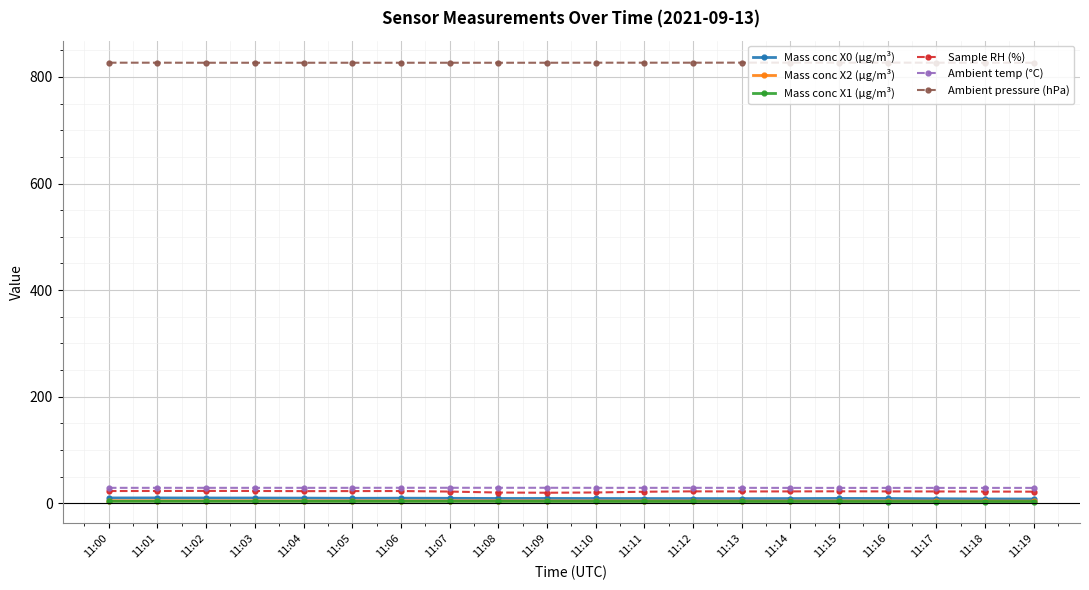

True or false: Mass conc X2 (μg/m³) and Ambient temp (°C) cross at least once.

False